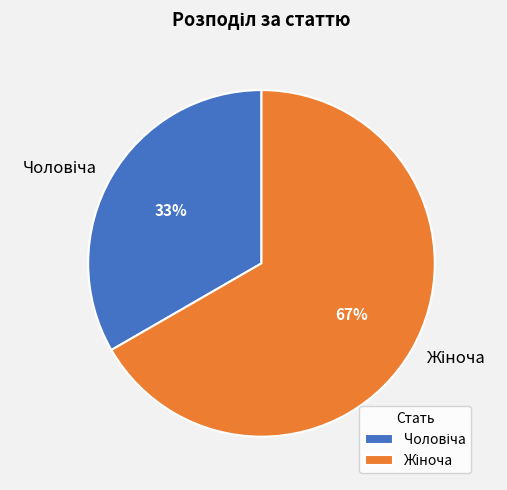

To the nearest percent, what is the average slice percentage?

50%